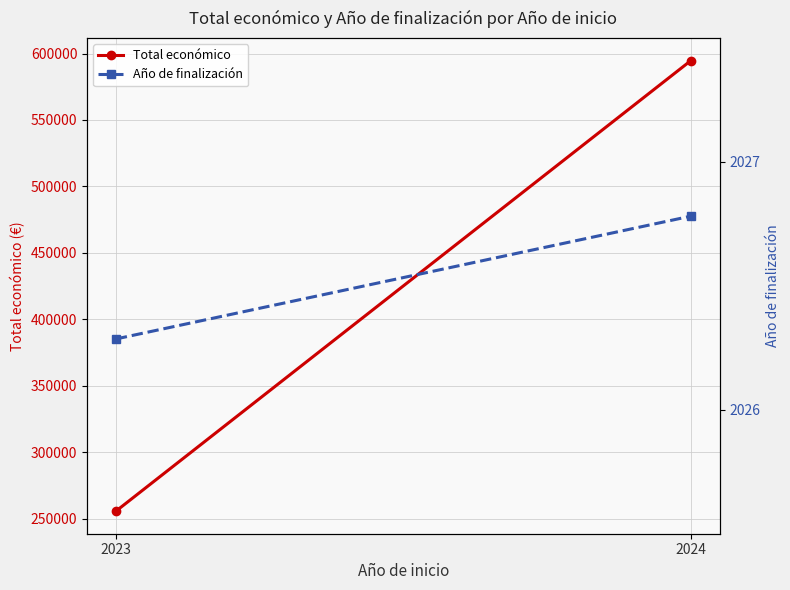

At which category is the sum across all series the highest?

2024